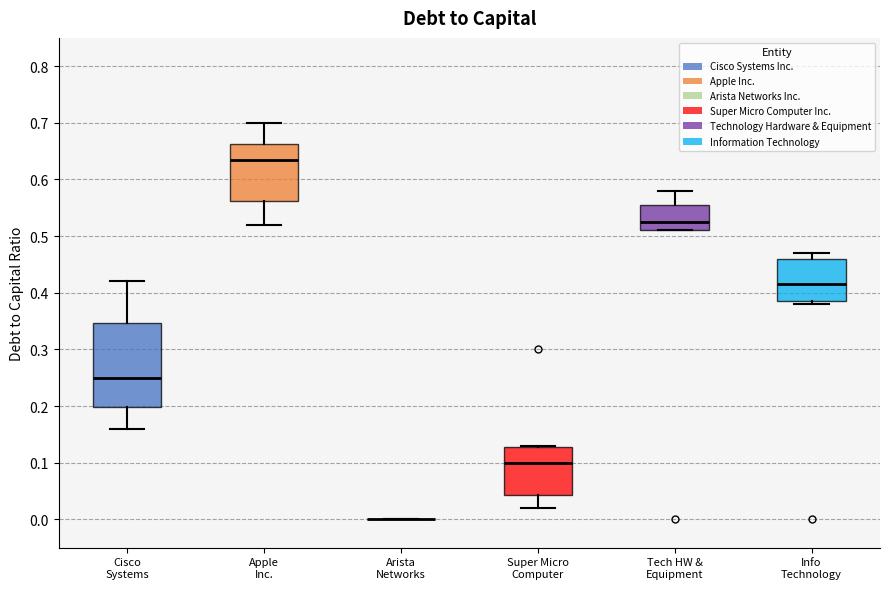

Reading left to right, read every box against the y-axis: the position of its median line, the range the box covers, and the ends of its whiskers. The values are not printed on the chart, so give them approximately, as read against the axis.

Cisco Systems: median 0.25, box 0.20 to 0.35, whiskers 0.16 to 0.42
Apple Inc.: median 0.64, box 0.56 to 0.66, whiskers 0.52 to 0.70
Arista Networks: box collapsed to a line at 0.00, whiskers 0.00 to 0.00
Super Micro Computer: median 0.10, box 0.04 to 0.13, whiskers 0.02 to 0.13
Tech HW & Equipment: median 0.53, box 0.51 to 0.56, whiskers 0.51 to 0.58
Info Technology: median 0.42, box 0.39 to 0.46, whiskers 0.38 to 0.47